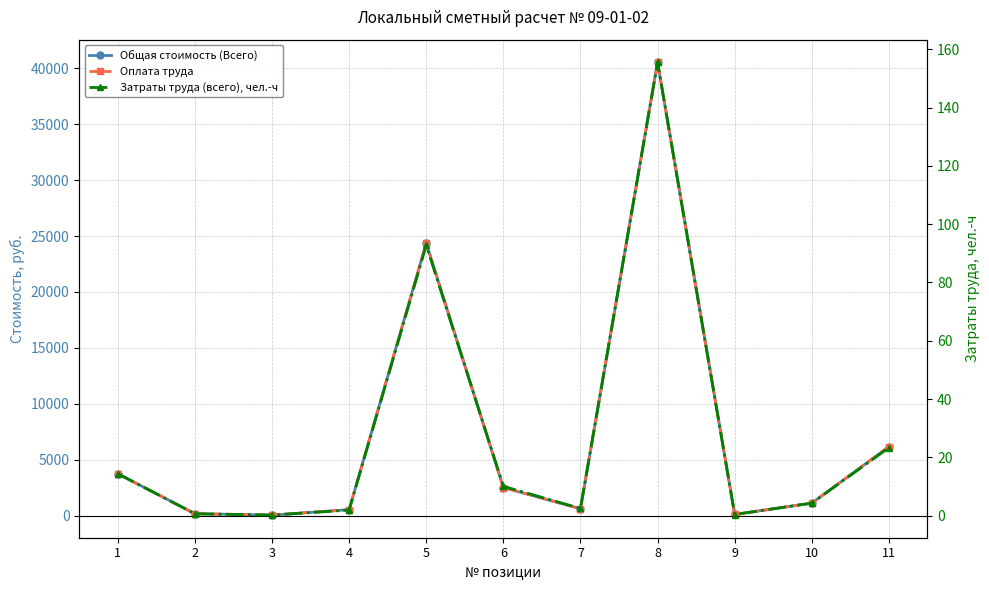

Rank the series by their maximum value, from lowest to highest.

Затраты труда (всего), чел.-ч, Общая стоимость (Всего), Оплата труда